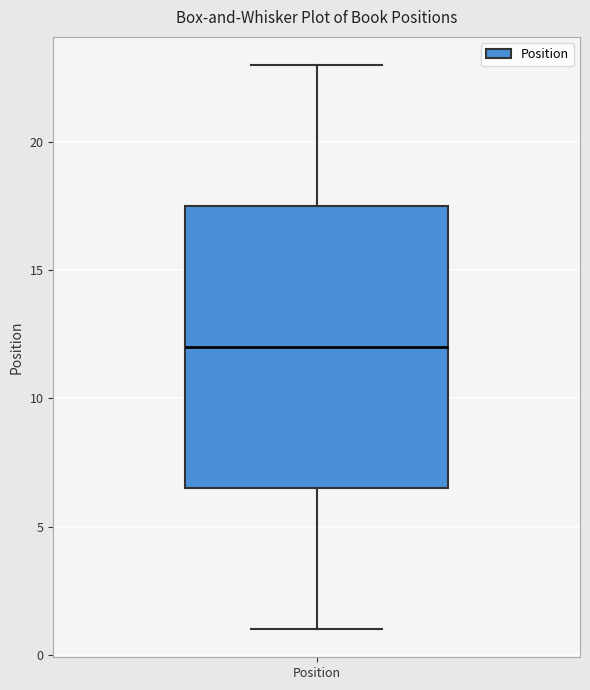

Transcribe this box plot: give where the median line is, the range the box spans, and where the two whiskers end, as read against the y-axis. The values are not printed on the chart, so give them approximately, as read against the axis.

median 12.0, box 6.5 to 17.5, whiskers 1.0 to 23.0